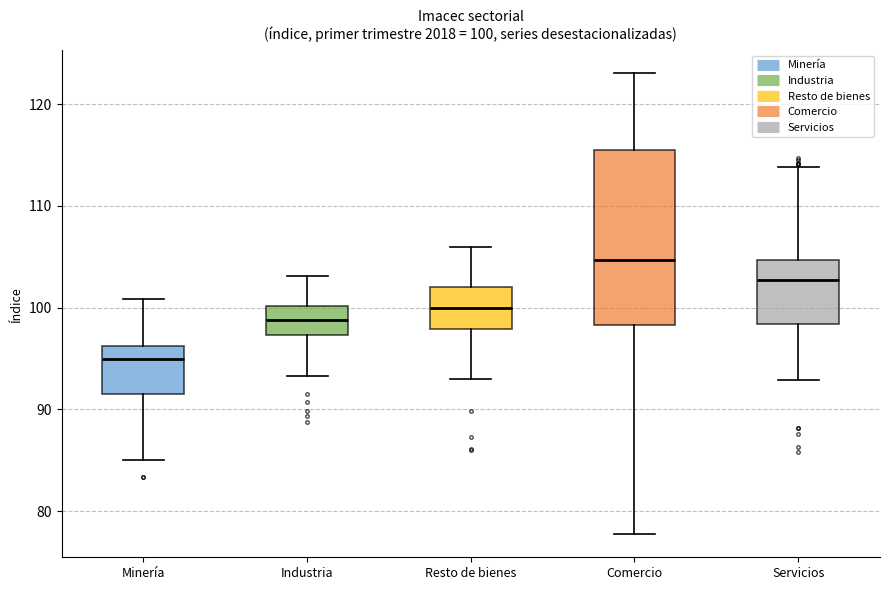

Comparing the boxes themselves (not the whiskers), which one is the tallest?

Comercio